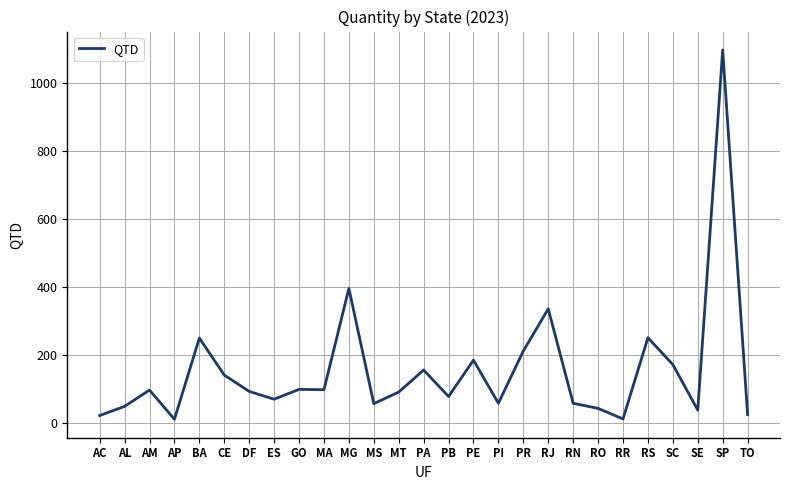

Where is the first local minimum?

AP